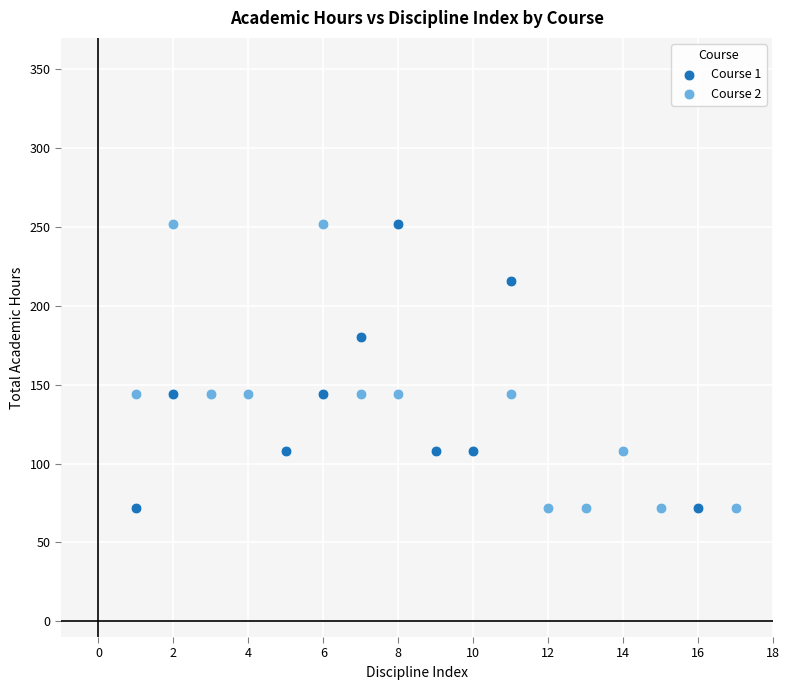

What are all the series names shown in the legend?

Course 1, Course 2